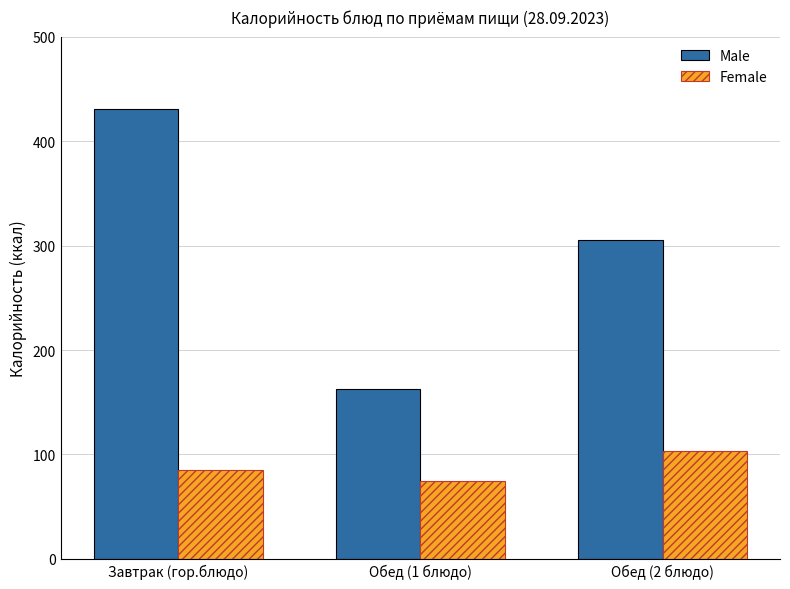

The Male series shows 192.8 at Обед (2 блюдо). True or false?

False